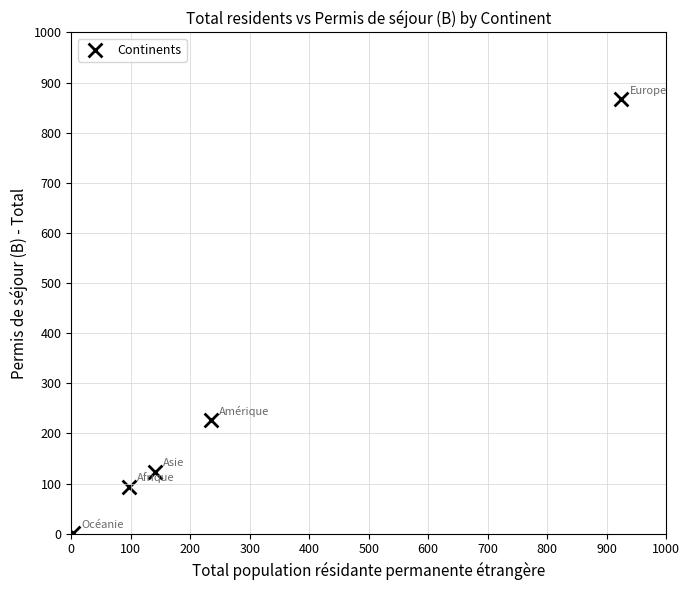

What is the range of X values (max minus min)?

923